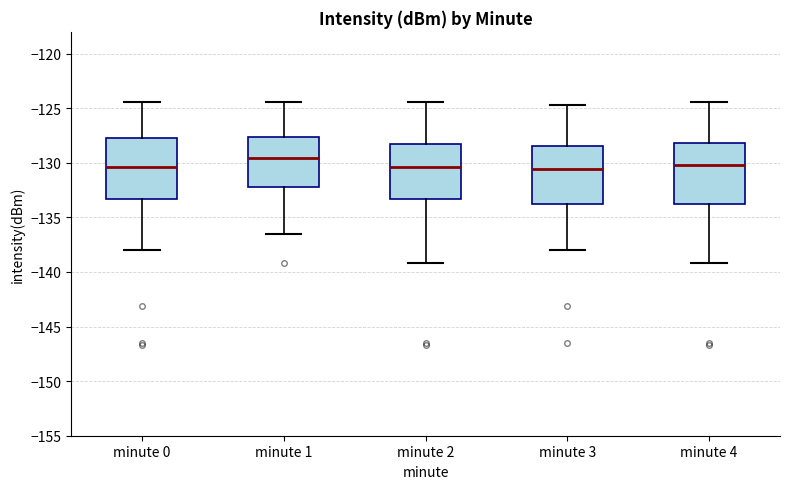

Which box's median line is the highest?

minute 1